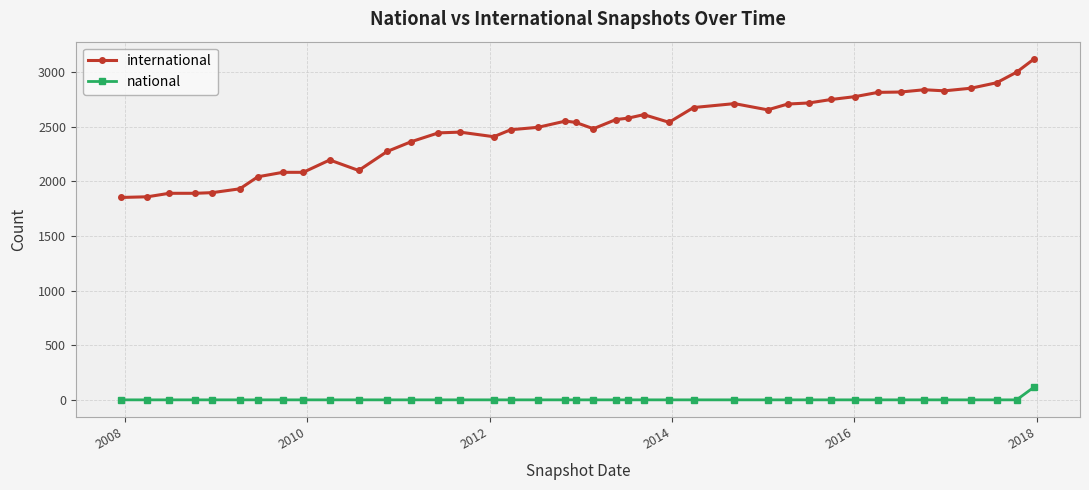

Rank the series by their maximum value, from lowest to highest.

national, international